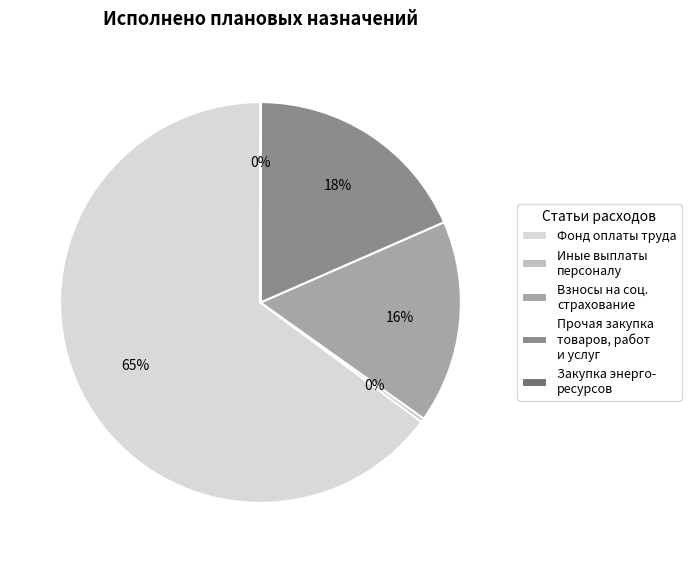

What is the largest slice in the pie chart?

Фонд оплаты труда